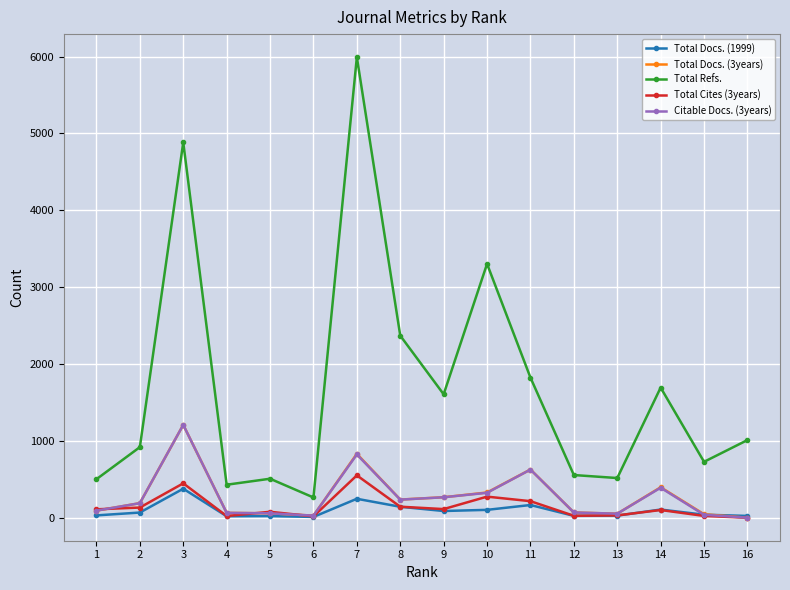

True or false: Citable Docs. (3years) has more than 2 points higher than both neighbors.

True